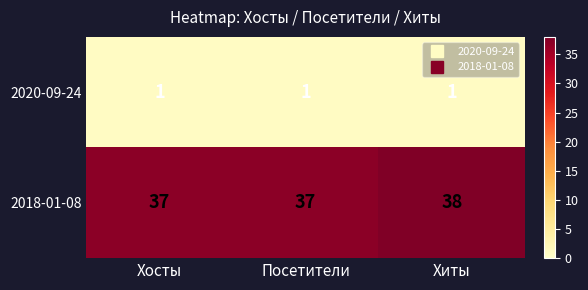

The value of 2020-09-24 at Хиты is 1. True or false?

True